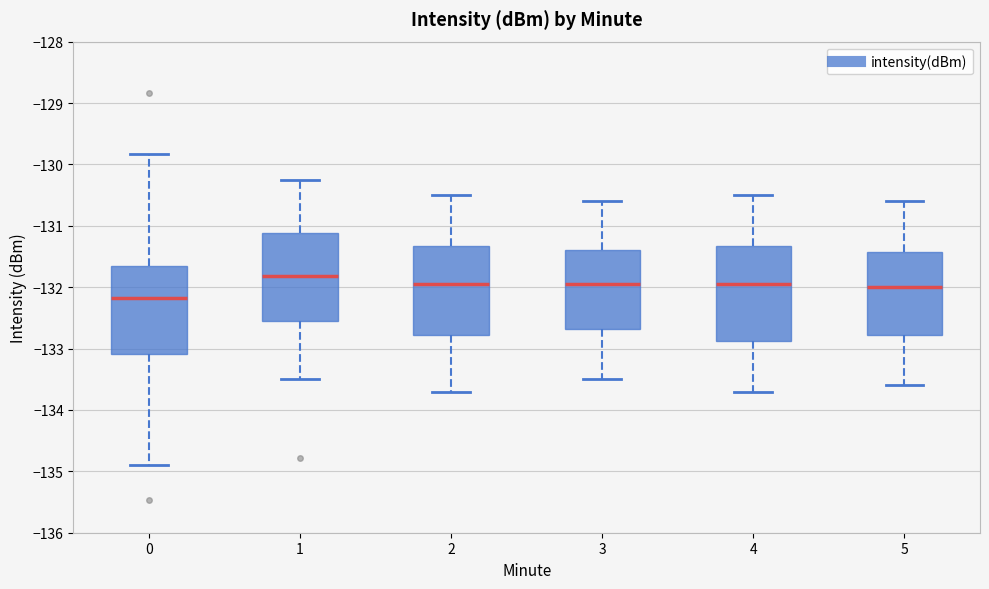

Reading left to right, transcribe this box plot: for each box, give where its median line is, the range the box spans, and where its two whiskers end, as read against the y-axis. The values are not printed on the chart, so give them approximately, as read against the axis.

0: median -132.2, box -133.1 to -131.7, whiskers -134.9 to -129.8
1: median -131.8, box -132.5 to -131.1, whiskers -133.5 to -130.3
2: median -131.9, box -132.8 to -131.3, whiskers -133.7 to -130.5
3: median -131.9, box -132.7 to -131.4, whiskers -133.5 to -130.6
4: median -131.9, box -132.9 to -131.3, whiskers -133.7 to -130.5
5: median -132.0, box -132.8 to -131.4, whiskers -133.6 to -130.6